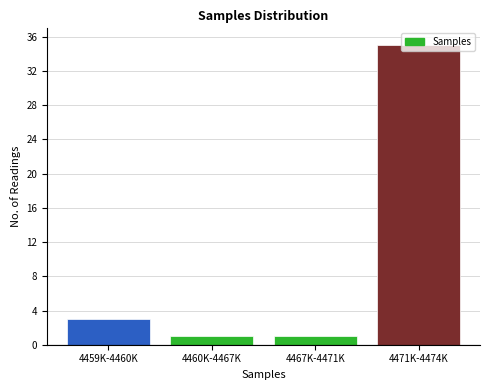

What is the value of the 4th bar from the left?

35